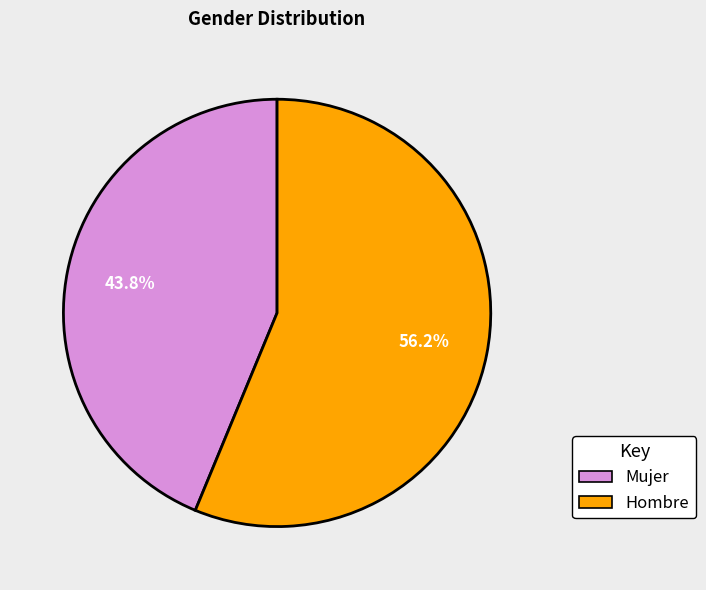

Which slice is the smallest?

Mujer